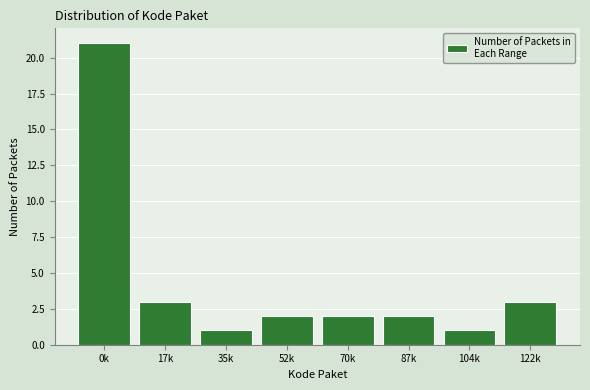

Reading right to left, extract all data points from this chart.

3	1	2	2	2	1	3	21